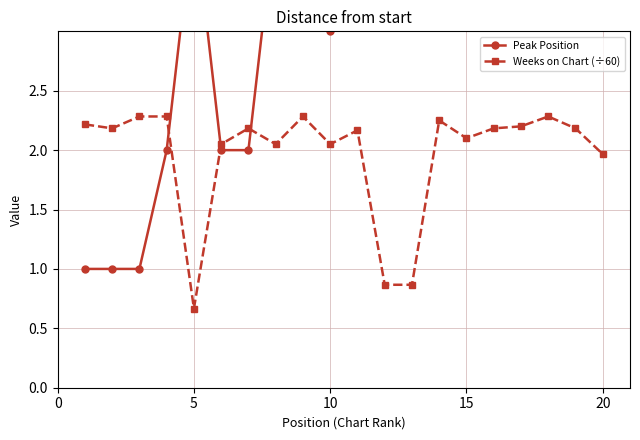

True or false: Peak Position and Weeks on Chart (÷60) cross at least once.

True